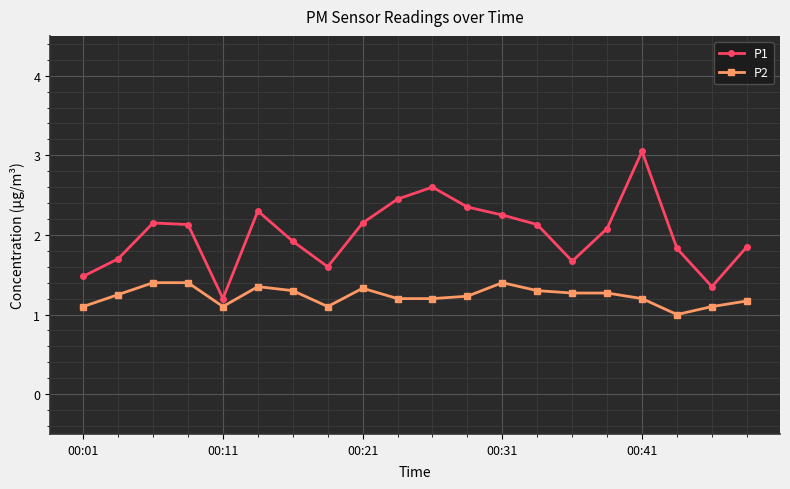

What are all the series names shown in the legend?

P1, P2